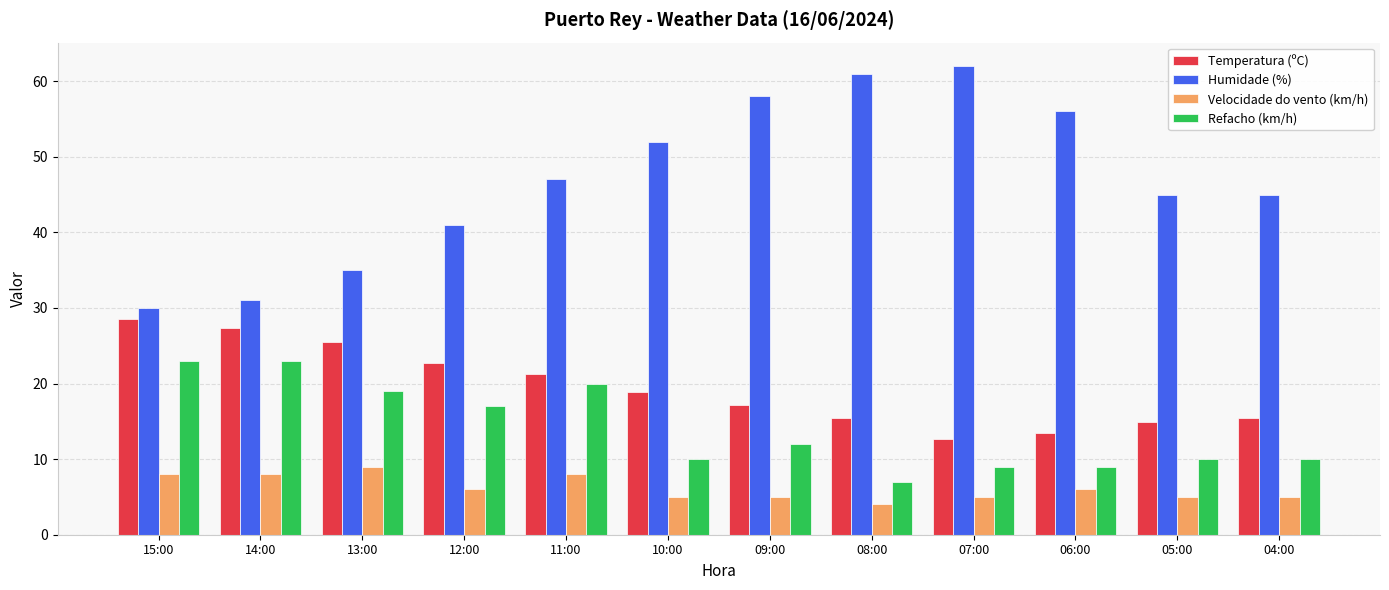

Read the Humidade (%) value at 11:00.

47.0